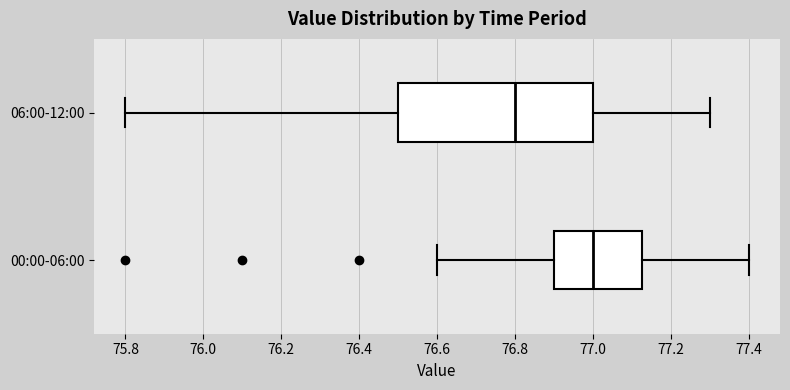

Where does the right whisker of the box for 00:00-06:00 end on the x-axis? The values are not printed on the chart, so give them approximately, as read against the axis.

77.40